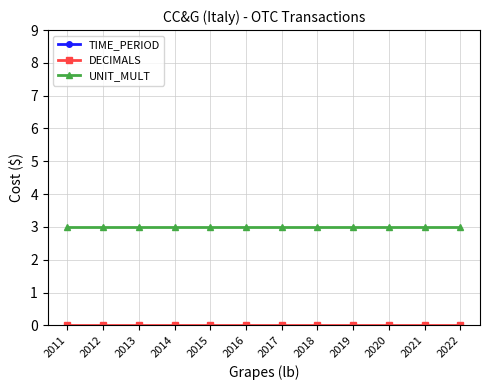

At which label is TIME_PERIOD closest to 2016?

2016